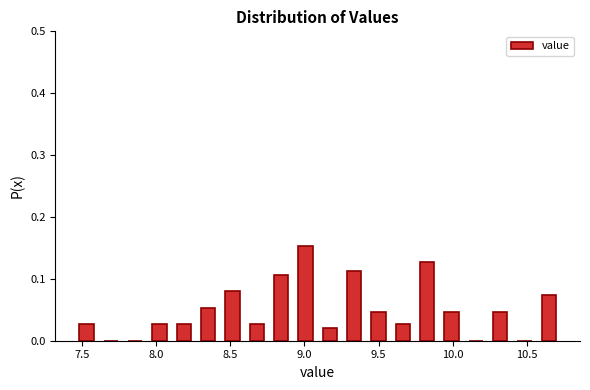

Around what value on the x-axis is the tallest bar? Give the approximate position of its centre, as read against the axis.

9.00